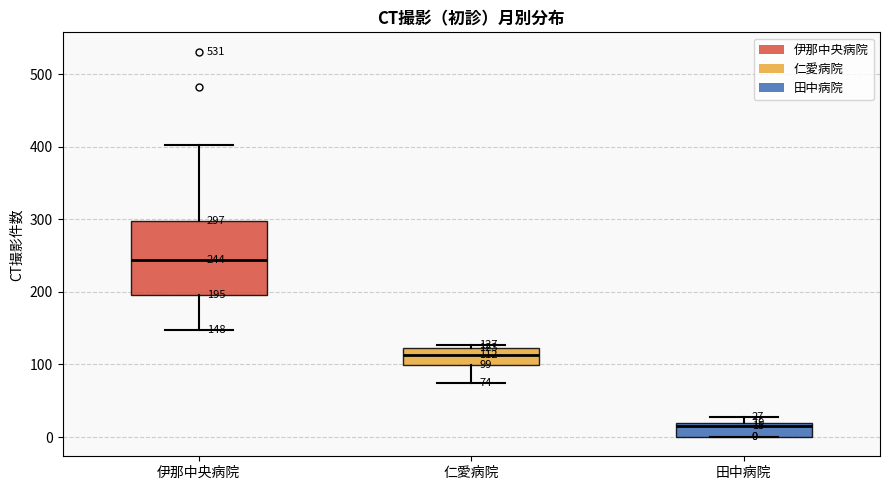

Comparing the boxes themselves (not the whiskers), which one is the tallest?

伊那中央病院